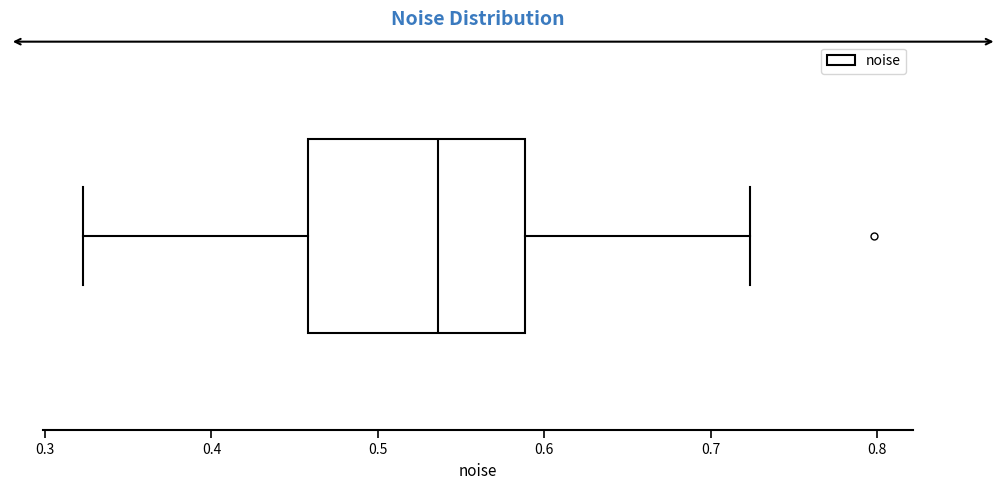

Where is the left edge of the box on the x-axis? The values are not printed on the chart, so give them approximately, as read against the axis.

0.46